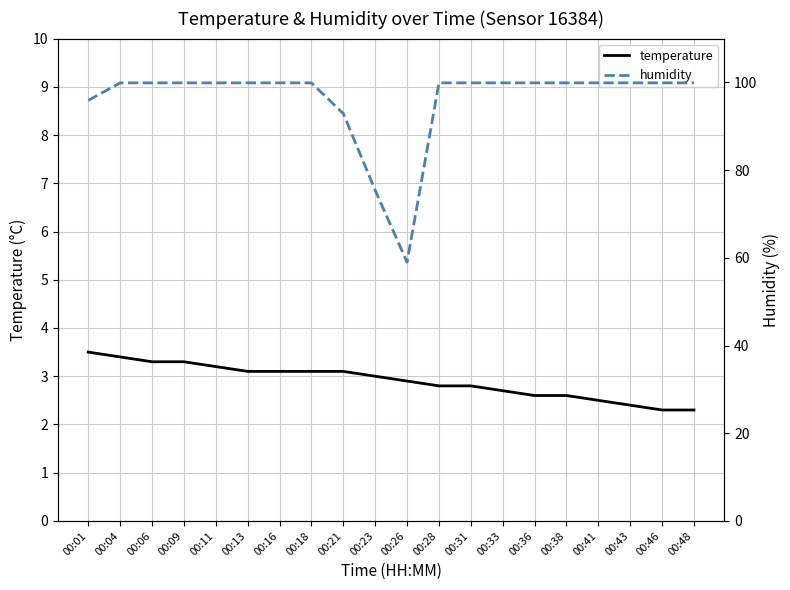

True or false: temperature has a value of 4.2 at 00:11.

False